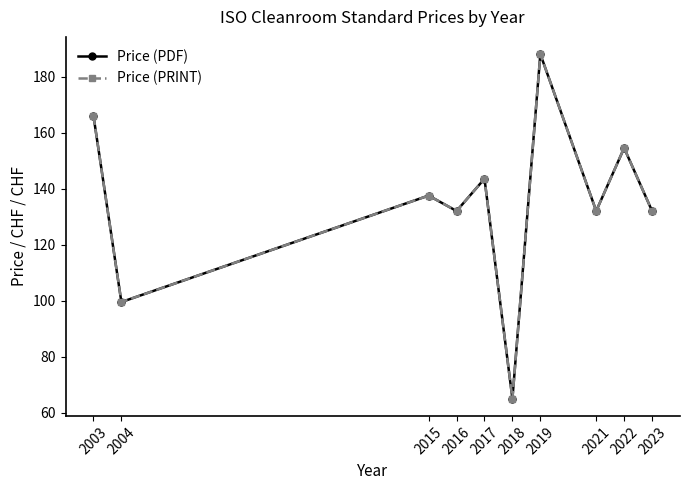

Rank the series by their maximum value, from lowest to highest.

Price (PDF), Price (PRINT)